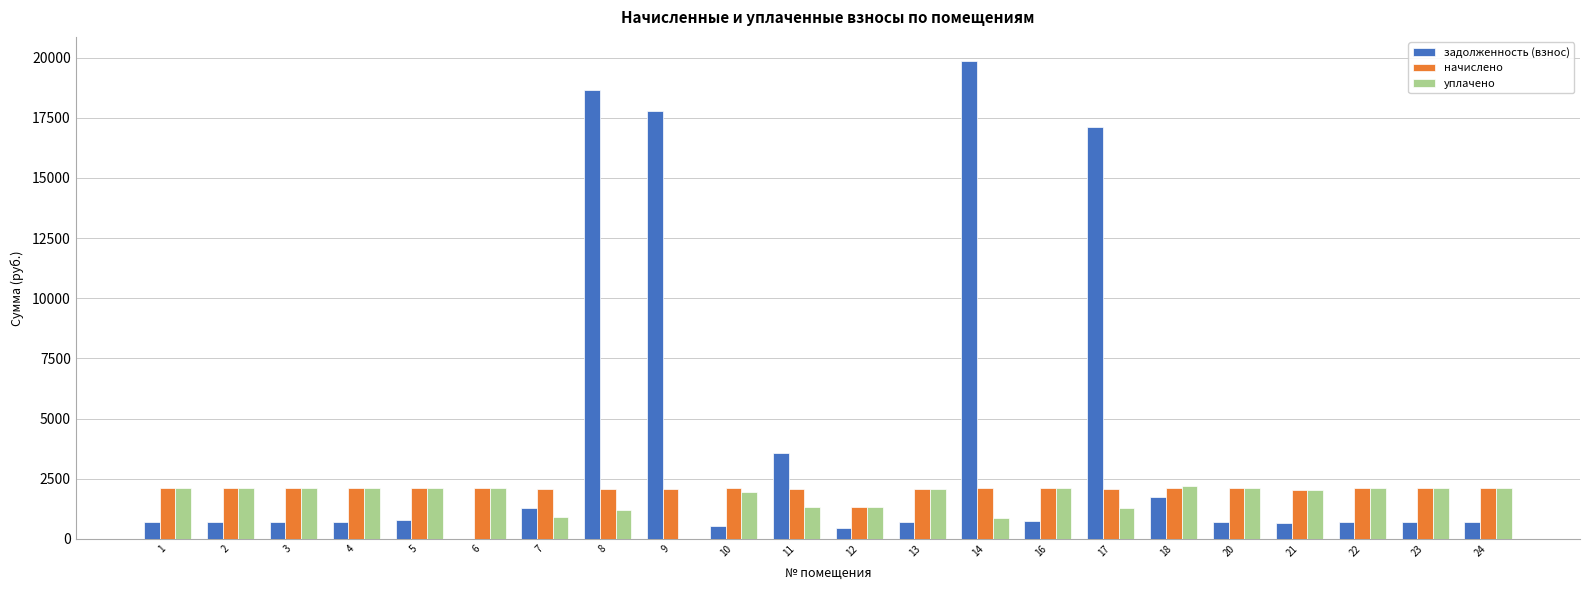

True or false: уплачено has a value of 2134.8 at 5.

True